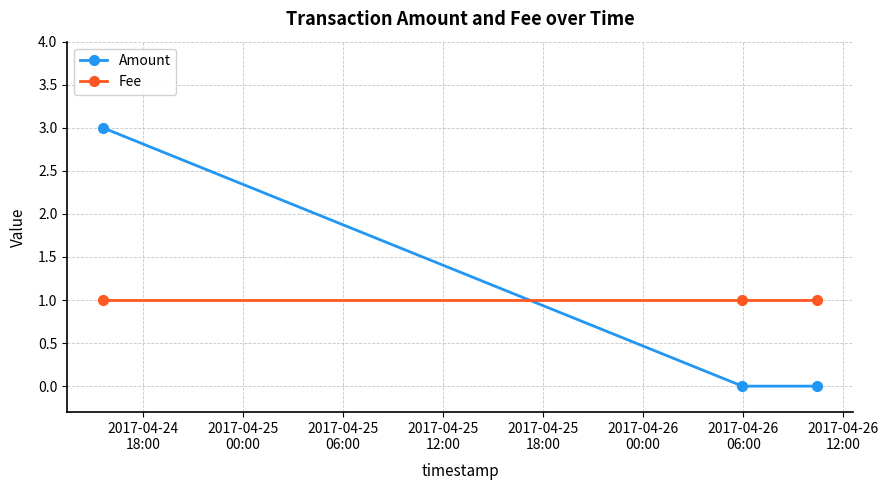

How many Amount values are between 0 and 3?

3